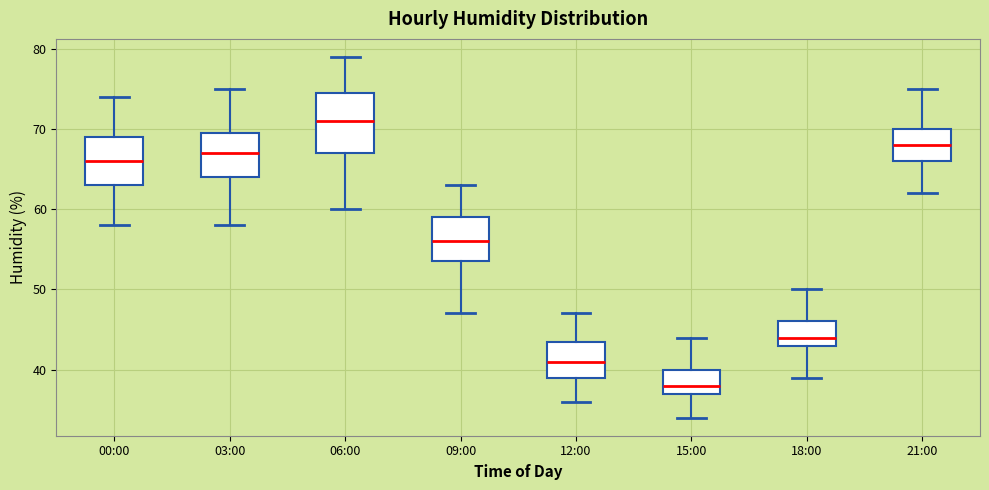

Which box's median line is the lowest?

15:00